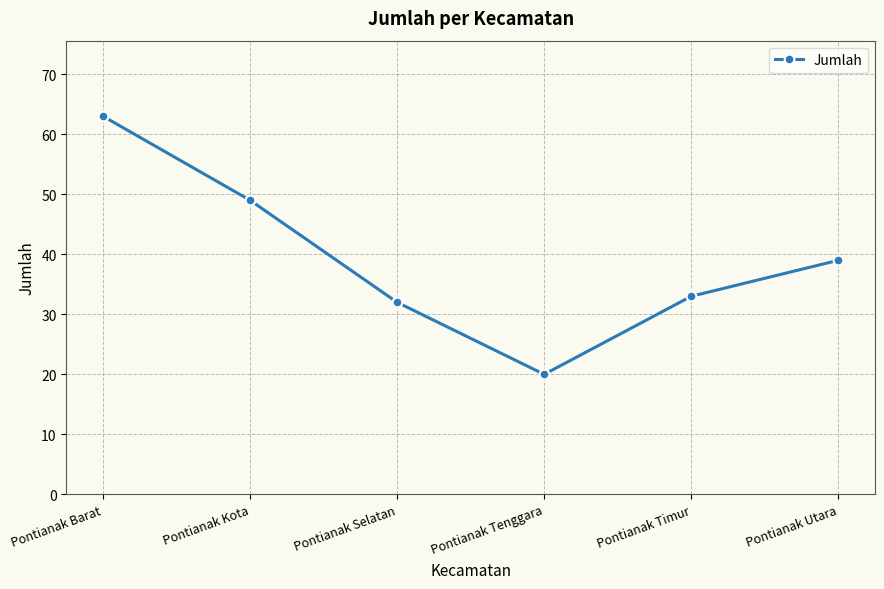

What is the approximate value at Pontianak Timur?

33